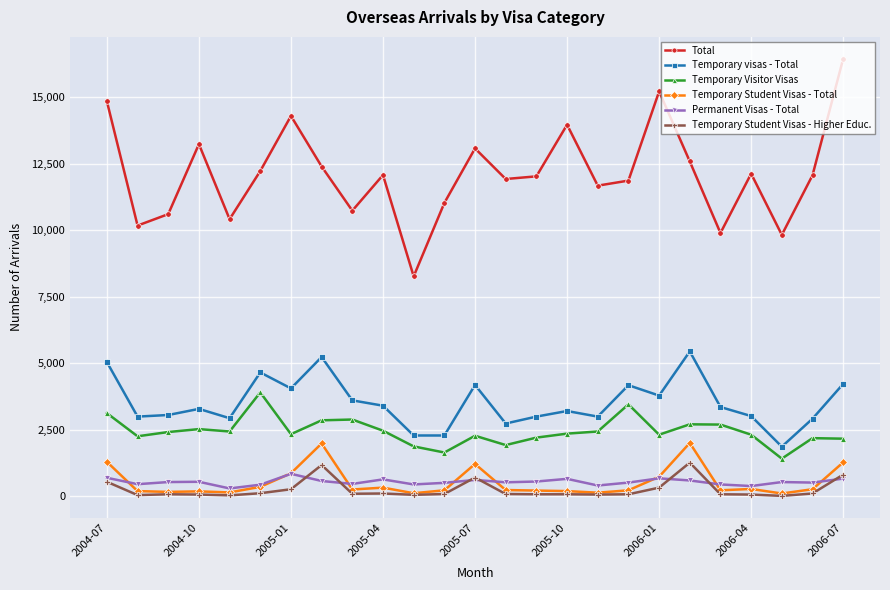

How many values in the Total series are below 12070?

12